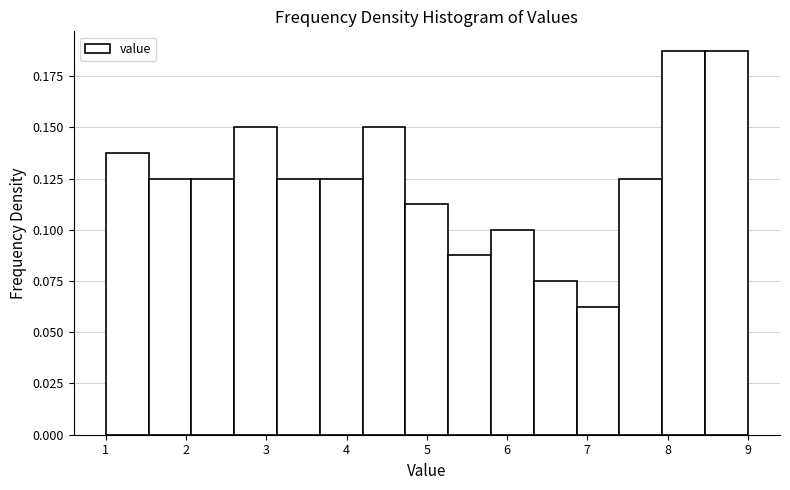

Reading left to right, transcribe this chart: for each bar, give the range it covers on the x-axis and its height. Neither the bar edges nor the heights are printed on the chart, so give them approximately, as read against the axes.

1.0 to 1.5: 0.140
1.5 to 2.1: 0.125
2.1 to 2.6: 0.125
2.6 to 3.1: 0.150
3.1 to 3.7: 0.125
3.7 to 4.2: 0.125
4.2 to 4.7: 0.150
4.7 to 5.3: 0.115
5.3 to 5.8: 0.090
5.8 to 6.3: 0.100
6.3 to 6.9: 0.075
6.9 to 7.4: 0.065
7.4 to 7.9: 0.125
7.9 to 8.5: 0.190
8.5 to 9.0: 0.190